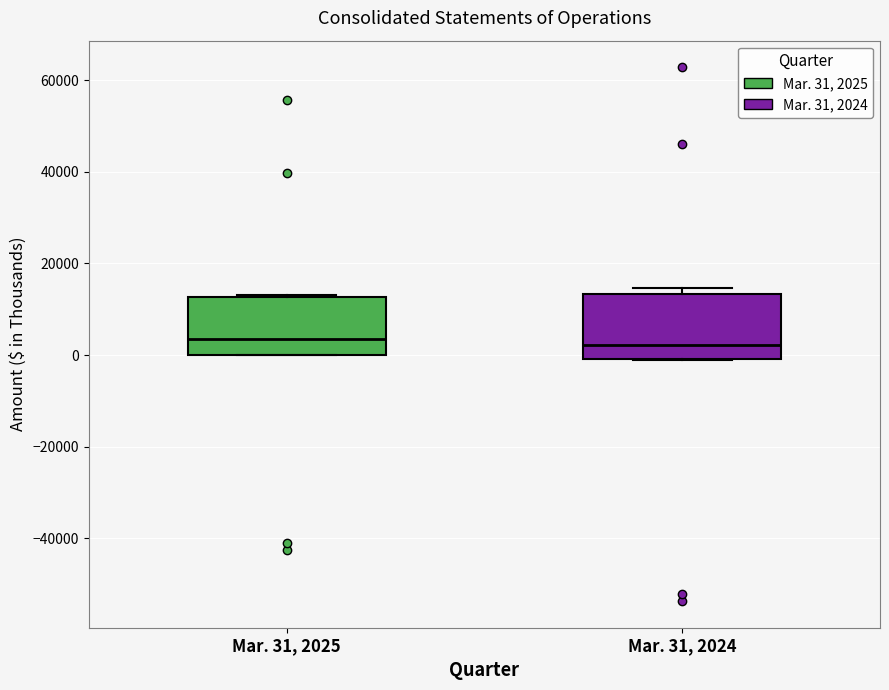

Where is the upper edge of the box for Mar. 31, 2025 on the y-axis? The values are not printed on the chart, so give them approximately, as read against the axis.

12000